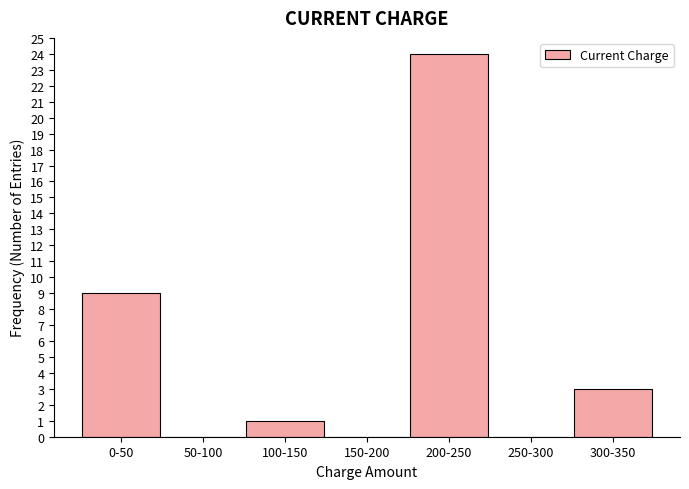

Reading left to right, what are all the values shown in this chart?

0-50=9	50-100=0	100-150=1	150-200=0	200-250=24	250-300=0	300-350=3